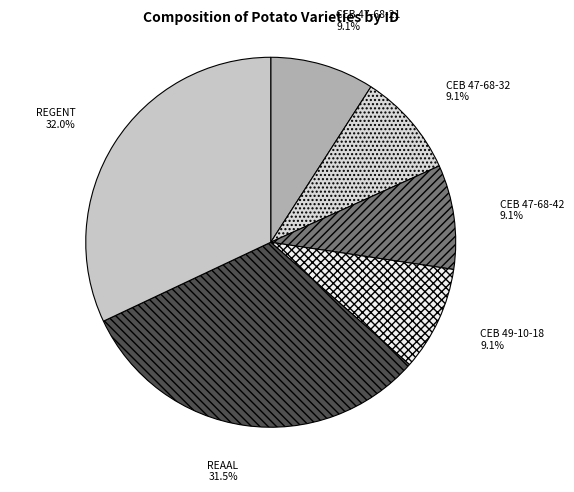

Combined, what portion of the pie is REGENT and CEB 47-68-32?

41.1%